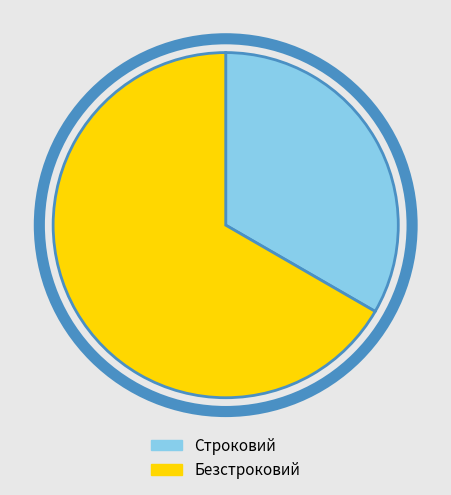

Do Строковий and Безстроковий together represent more than half of the pie?

Yes